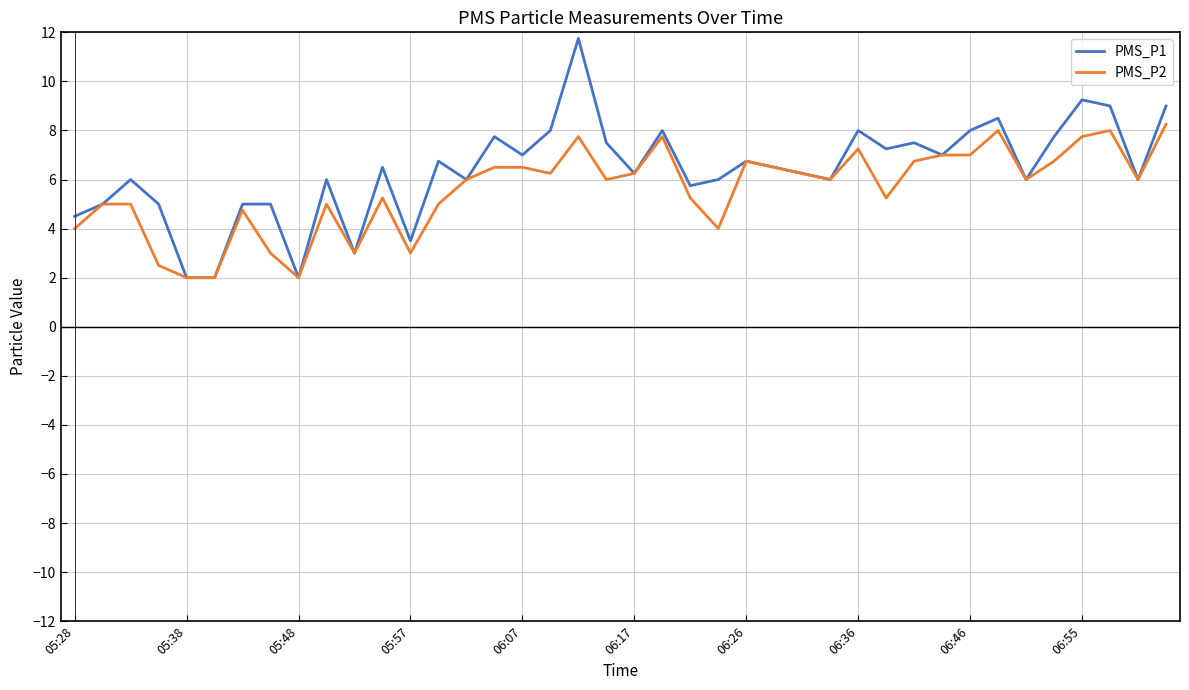

Which series has the largest range (max minus min)?

PMS_P1